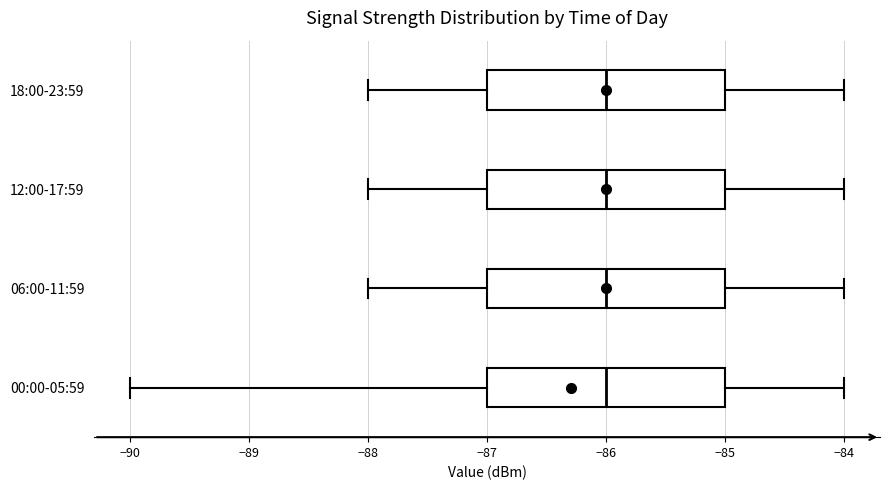

Reading bottom to top, read every box against the x-axis: the position of its median line, the range the box covers, and the ends of its whiskers. The values are not printed on the chart, so give them approximately, as read against the axis.

00:00-05:59: median -86, box -87 to -85, whiskers -90 to -84
06:00-11:59: median -86, box -87 to -85, whiskers -88 to -84
12:00-17:59: median -86, box -87 to -85, whiskers -88 to -84
18:00-23:59: median -86, box -87 to -85, whiskers -88 to -84